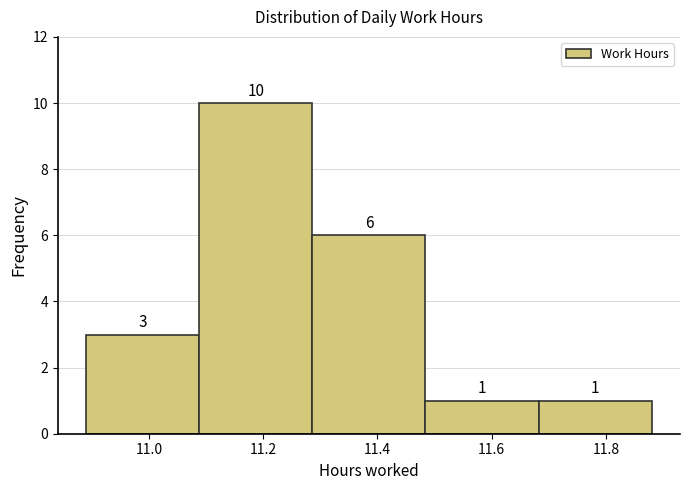

How tall is the bar that spans 11.484 to 11.682 on the x-axis? The bar edges are not printed on the chart, so give them approximately, as read against the axis.

1